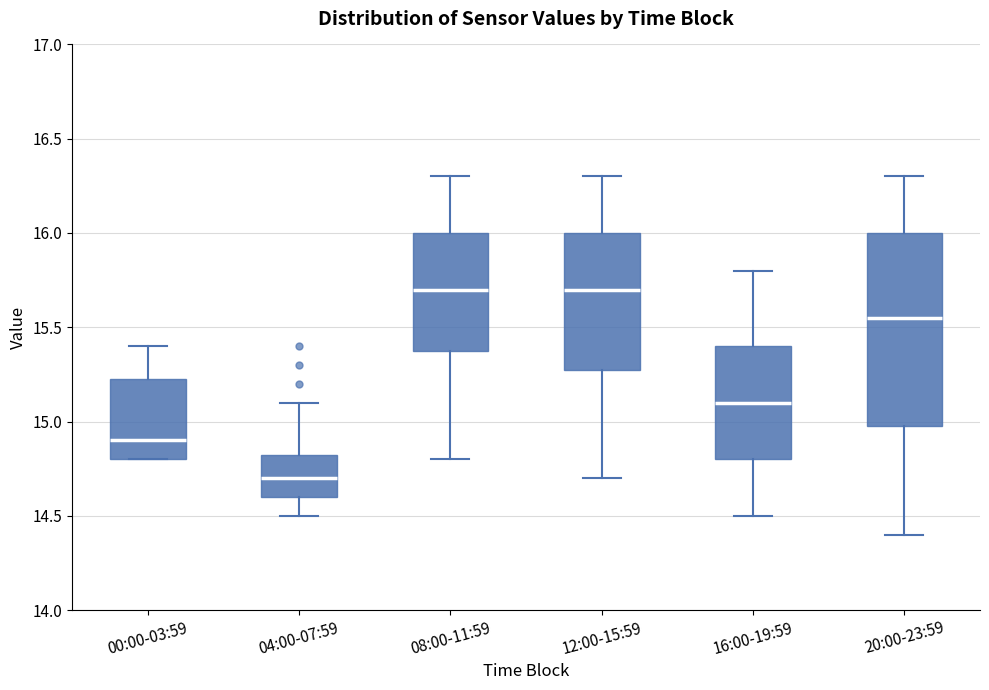

Which box has the lowest median line?

04:00-07:59